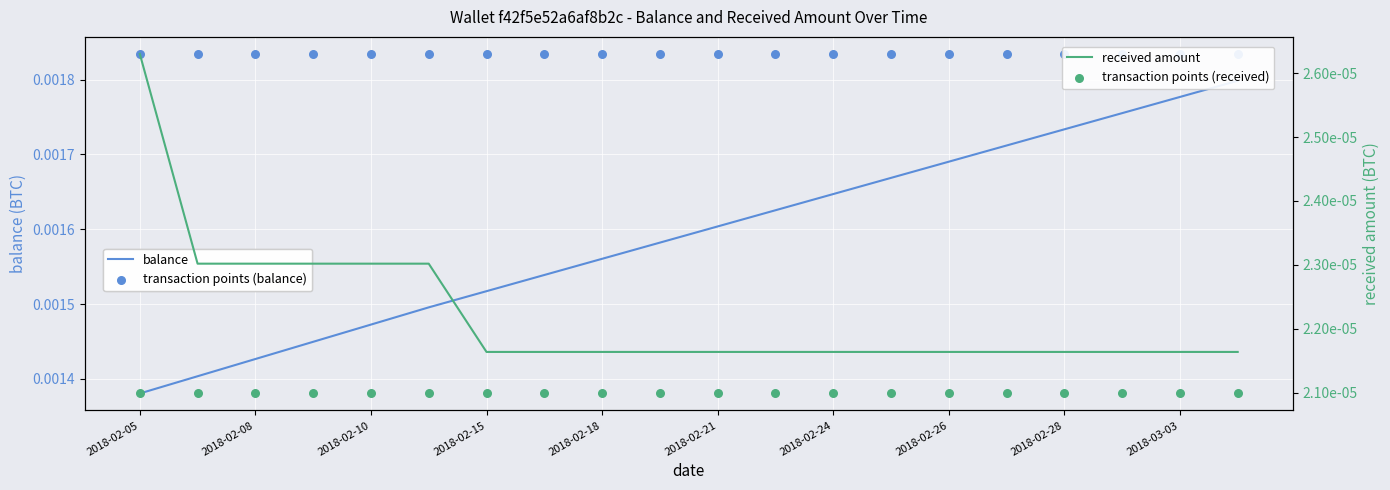

Which series has the largest total across all categories?

transaction points (balance)